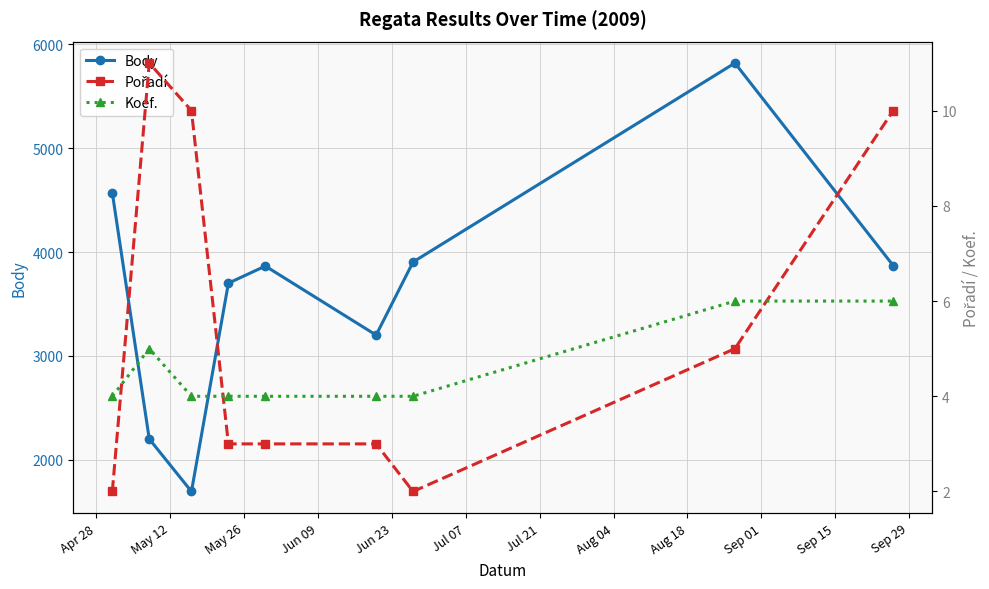

True or false: Koef. and Body cross at least once.

False